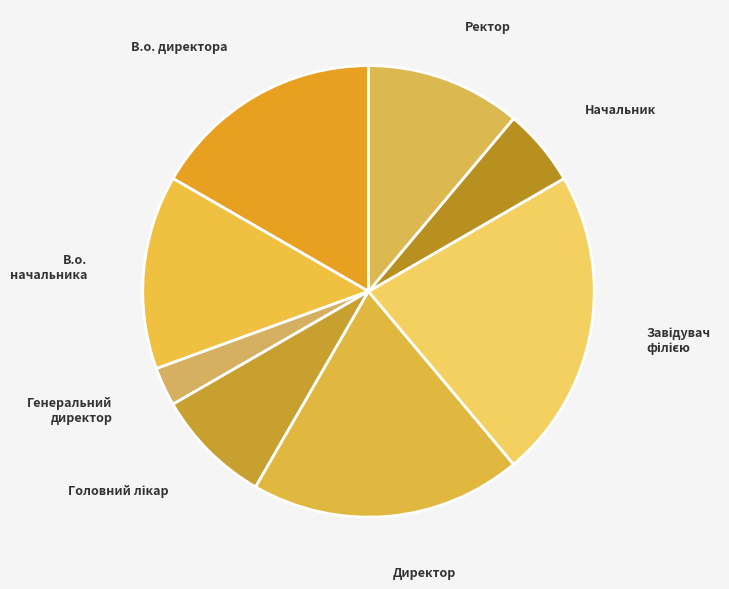

How many segments does this pie chart have?

8